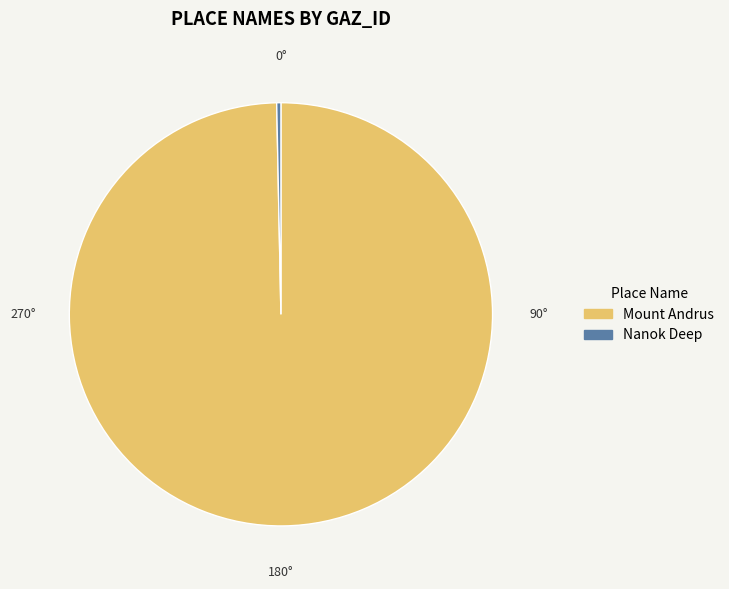

Is there a majority slice in this chart?

Yes